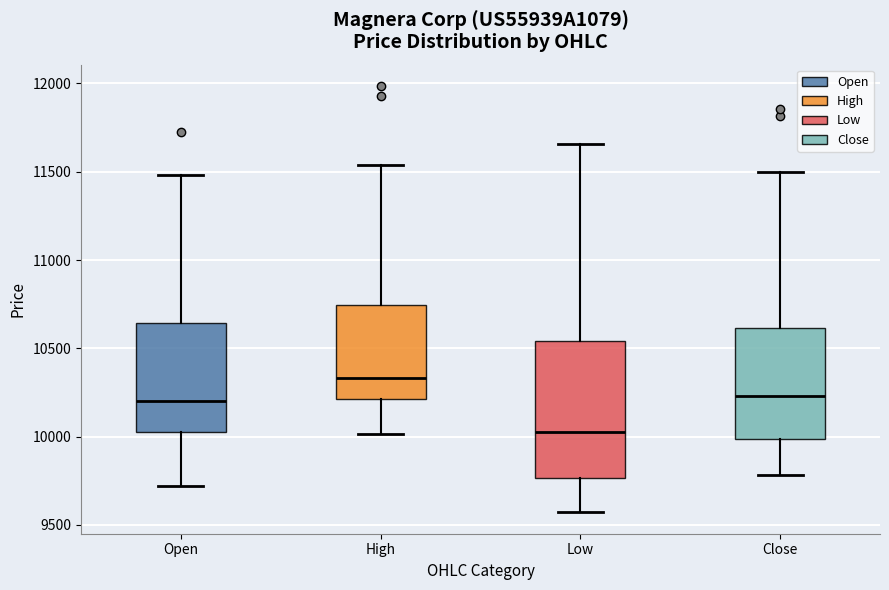

Where does the upper whisker of the box for Low end on the y-axis? The values are not printed on the chart, so give them approximately, as read against the axis.

11650